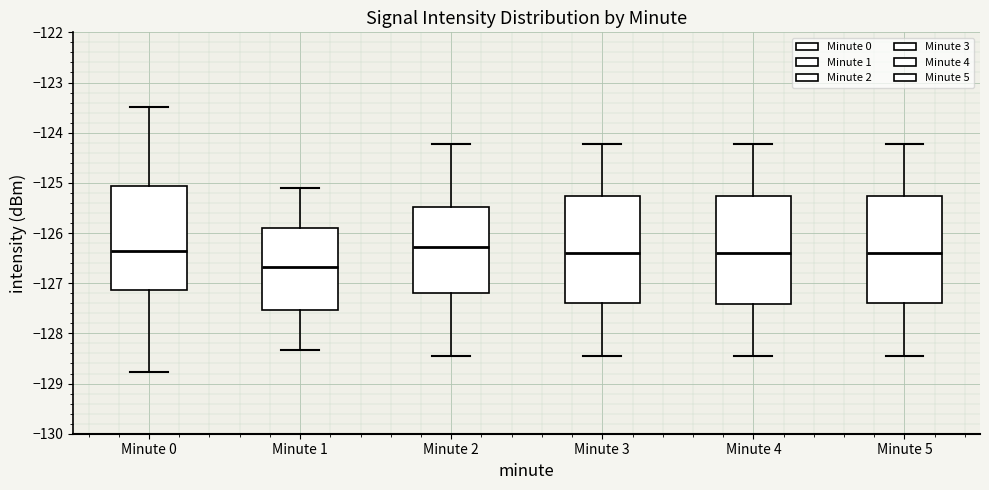

Where is the lower edge of the box for Minute 4 on the y-axis? The values are not printed on the chart, so give them approximately, as read against the axis.

-127.4